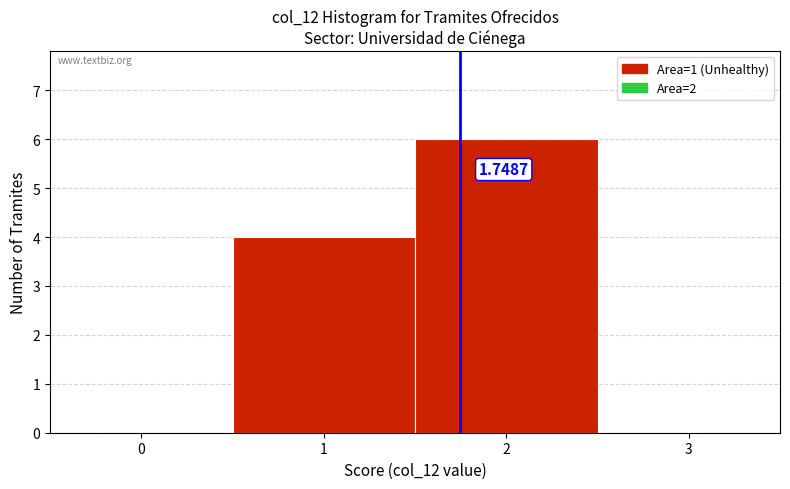

Over which range of the x-axis is the bar tallest?

1.5 to 2.5